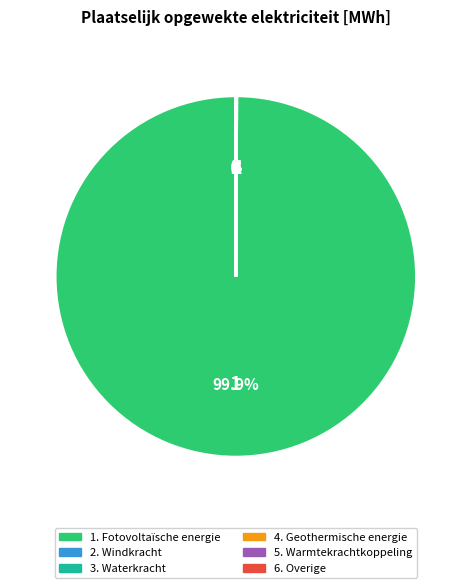

Is there any slice that represents more than half of the pie?

Yes